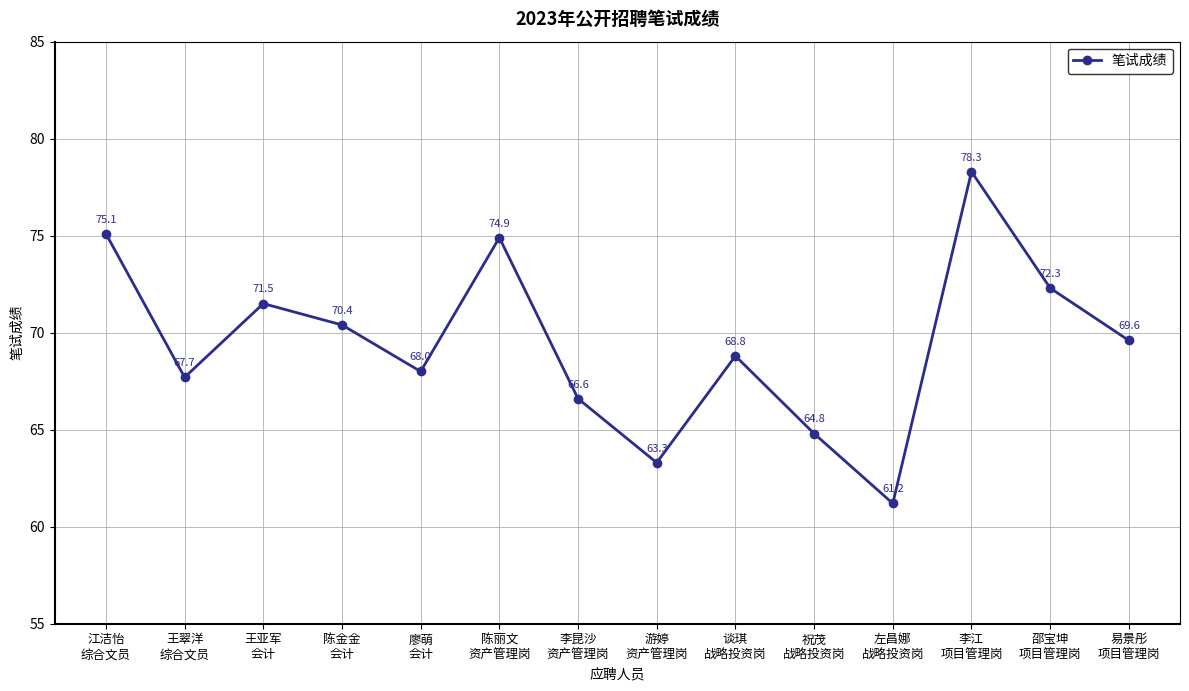

Which category has the highest value across all series?

李江
项目管理岗